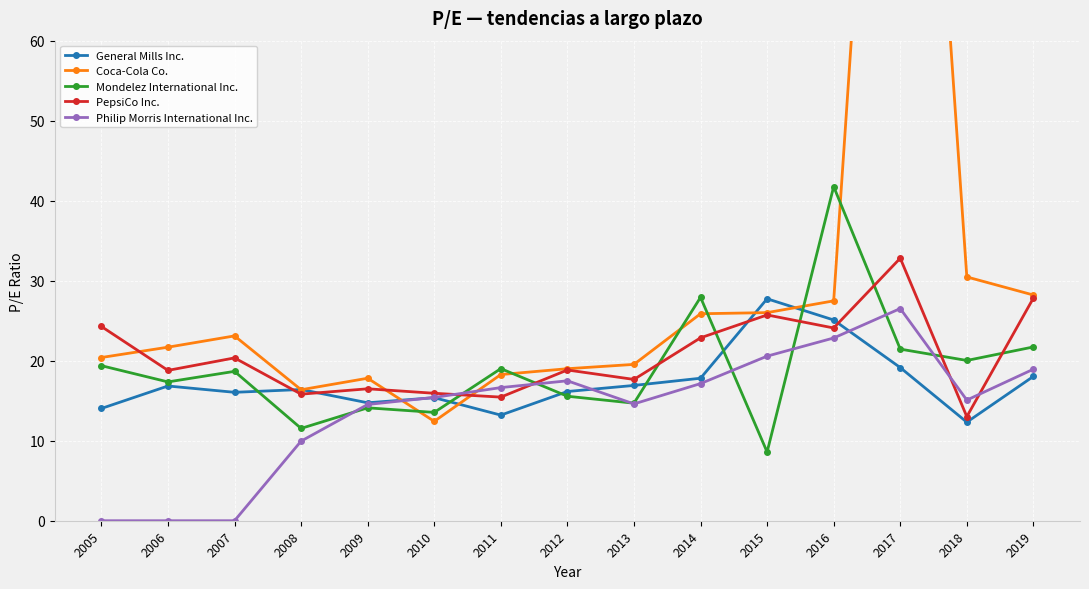

In Philip Morris International Inc., how many points are lower than both neighbors (excluding endpoints)?

2